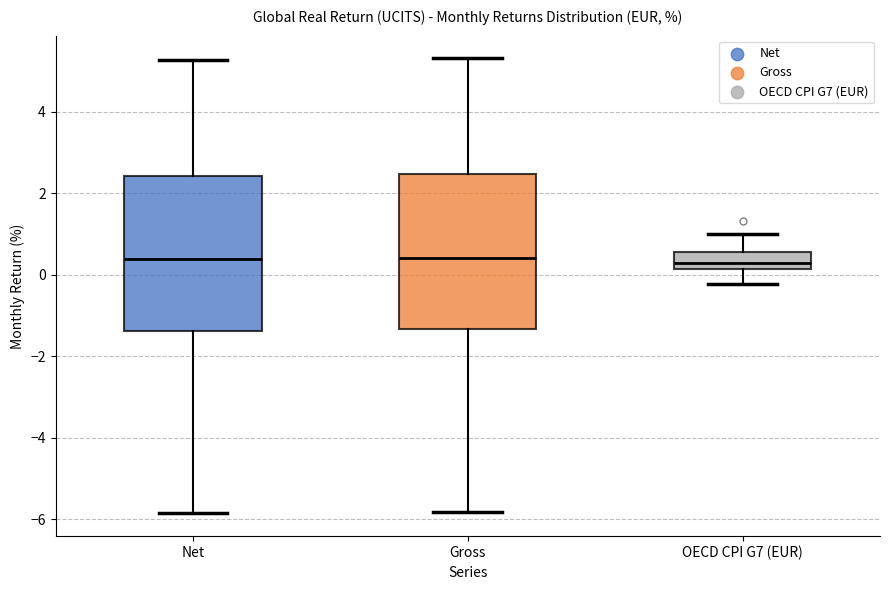

Where does the lower whisker of the box for Net end on the y-axis? The values are not printed on the chart, so give them approximately, as read against the axis.

-5.8